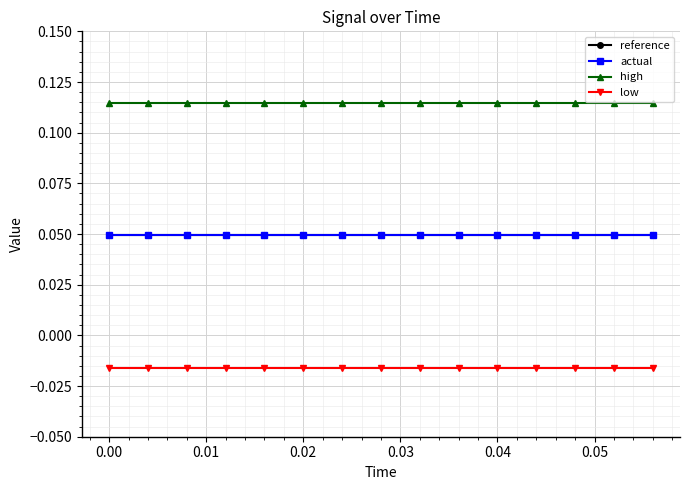

True or false: actual and low cross at least once.

False